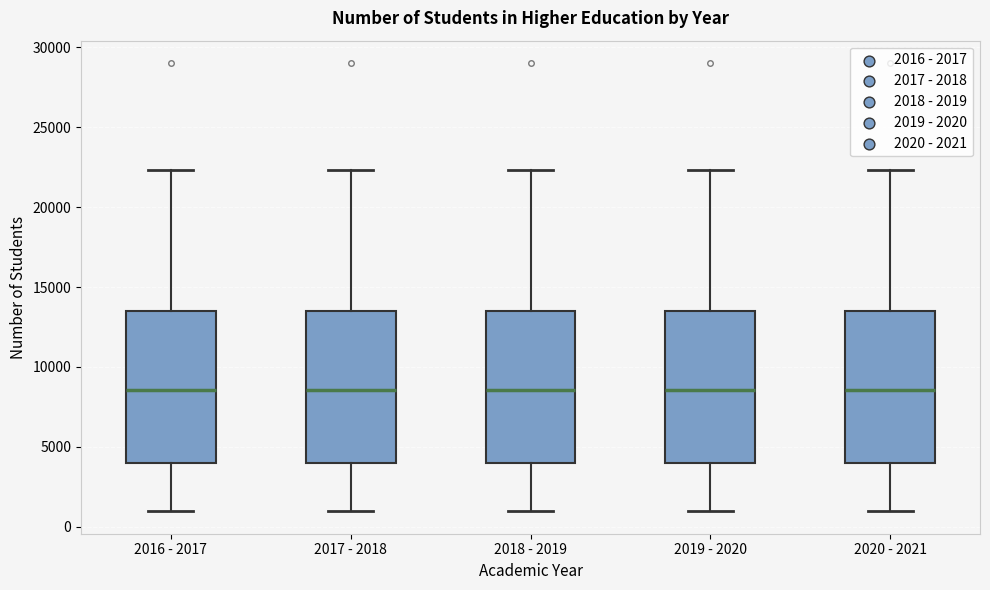

Reading left to right, transcribe this box plot: for each box, give where its median line is, the range the box spans, and where its two whiskers end, as read against the y-axis. The values are not printed on the chart, so give them approximately, as read against the axis.

2016 - 2017: median 8500, box 4000 to 13500, whiskers 1000 to 22500
2017 - 2018: median 8500, box 4000 to 13500, whiskers 1000 to 22500
2018 - 2019: median 8500, box 4000 to 13500, whiskers 1000 to 22500
2019 - 2020: median 8500, box 4000 to 13500, whiskers 1000 to 22500
2020 - 2021: median 8500, box 4000 to 13500, whiskers 1000 to 22500